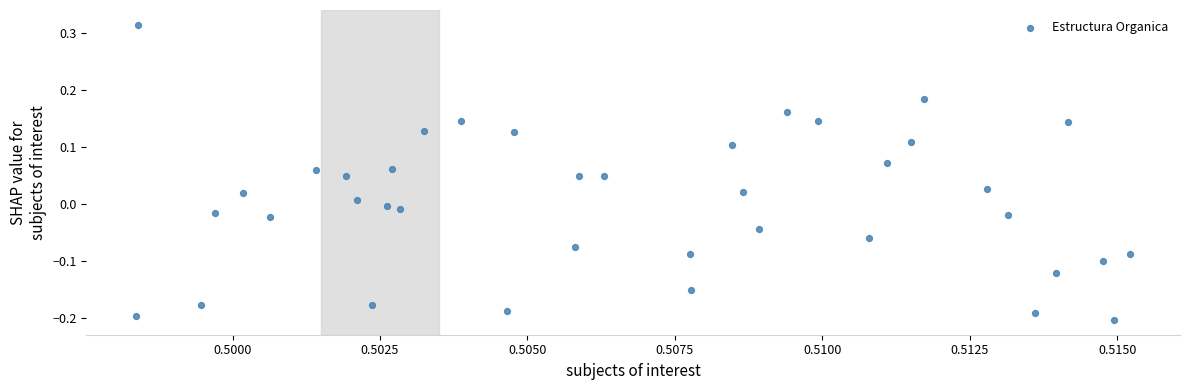

What is the range of Y values (max minus min)?

0.5